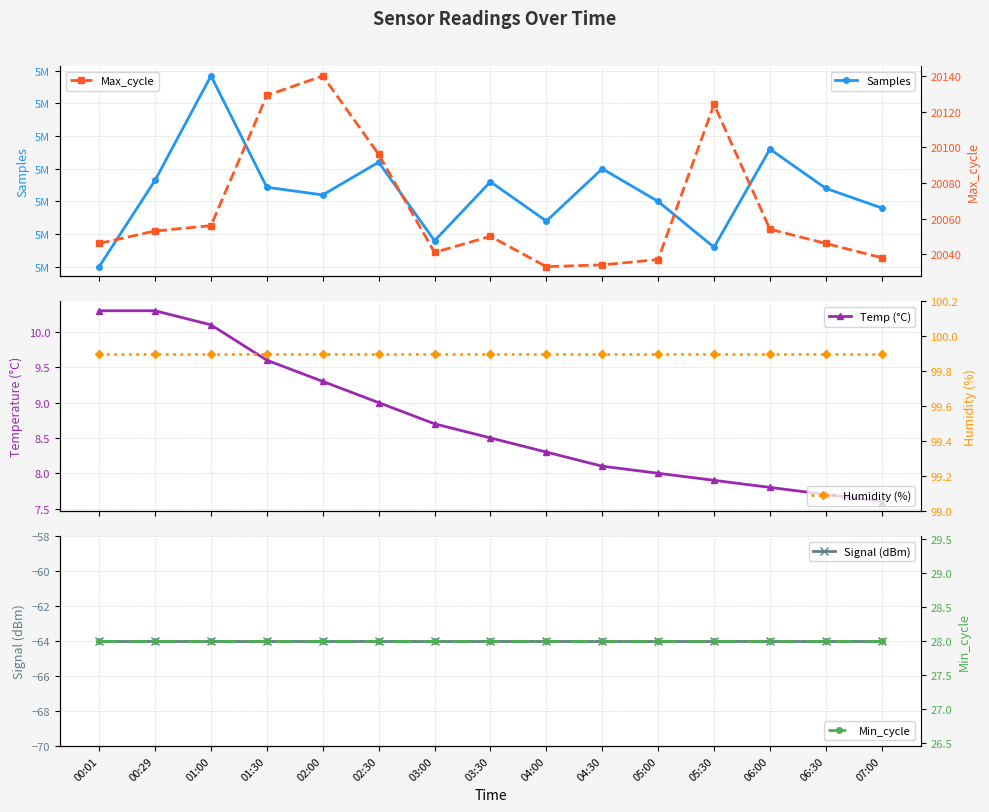

Does the chart display data point markers on the line(s)?

Yes